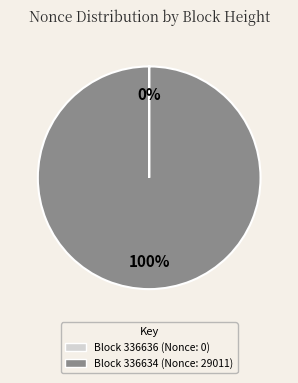

To the nearest percent, what is the difference between the largest and smallest slice percentages?

100%